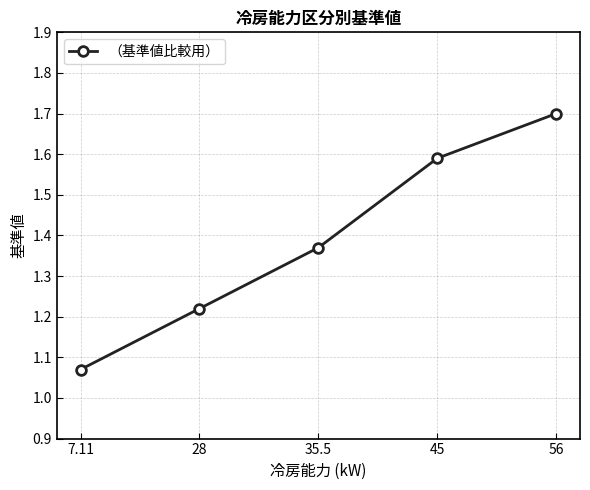

What position from the left is 35.5?

3